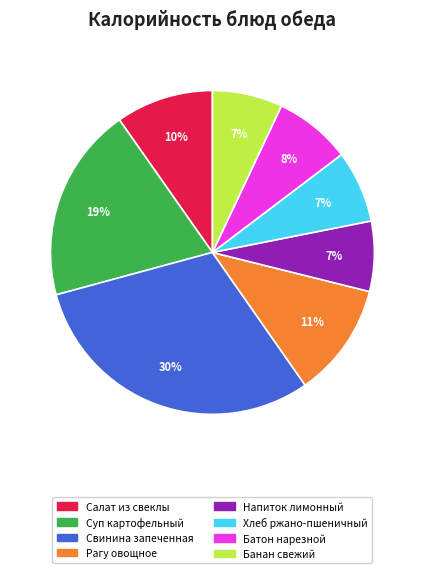

Does Батон нарезной represent more than half of the total?

No